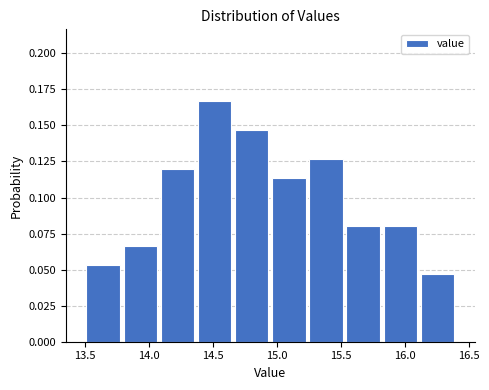

Reading left to right, list every bar in this chart as the range it spans on the x-axis followed by its height. Neither the bar edges nor the heights are printed on the chart, so give them approximately, as read against the axes.

13.50 to 13.79: 0.055
13.79 to 14.08: 0.065
14.08 to 14.37: 0.120
14.37 to 14.66: 0.165
14.66 to 14.95: 0.145
14.95 to 15.24: 0.115
15.24 to 15.53: 0.125
15.53 to 15.82: 0.080
15.82 to 16.11: 0.080
16.11 to 16.40: 0.045